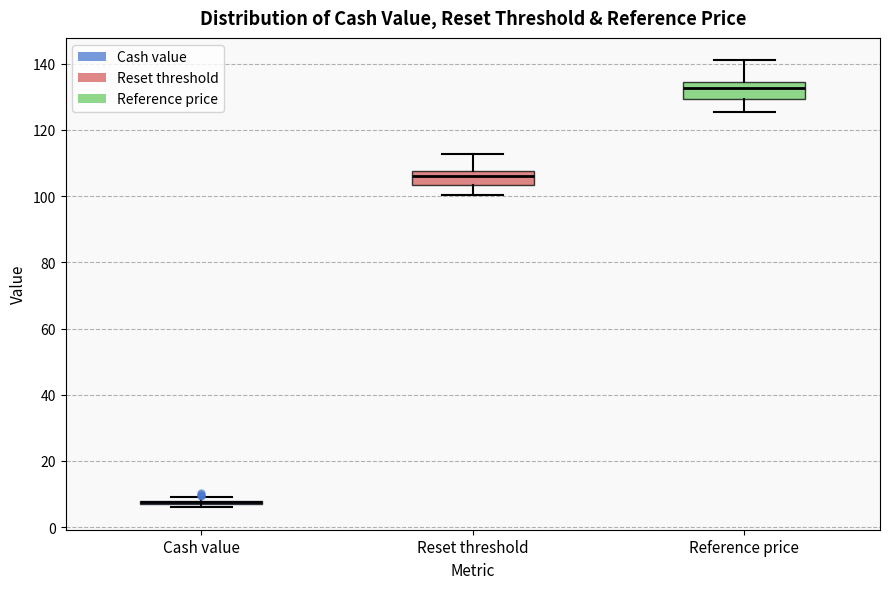

Where does the upper whisker of the box for Reference price end on the y-axis? The values are not printed on the chart, so give them approximately, as read against the axis.

142